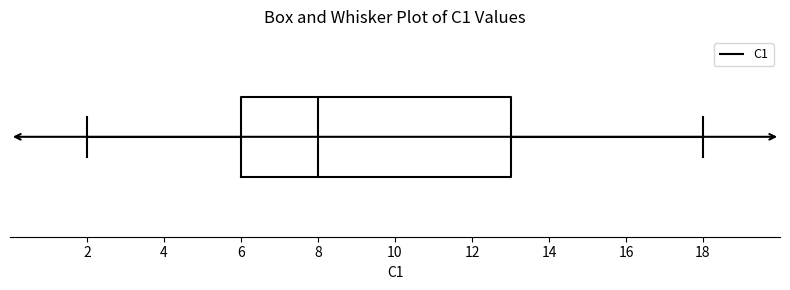

Where is the left edge of the box on the x-axis? The values are not printed on the chart, so give them approximately, as read against the axis.

6